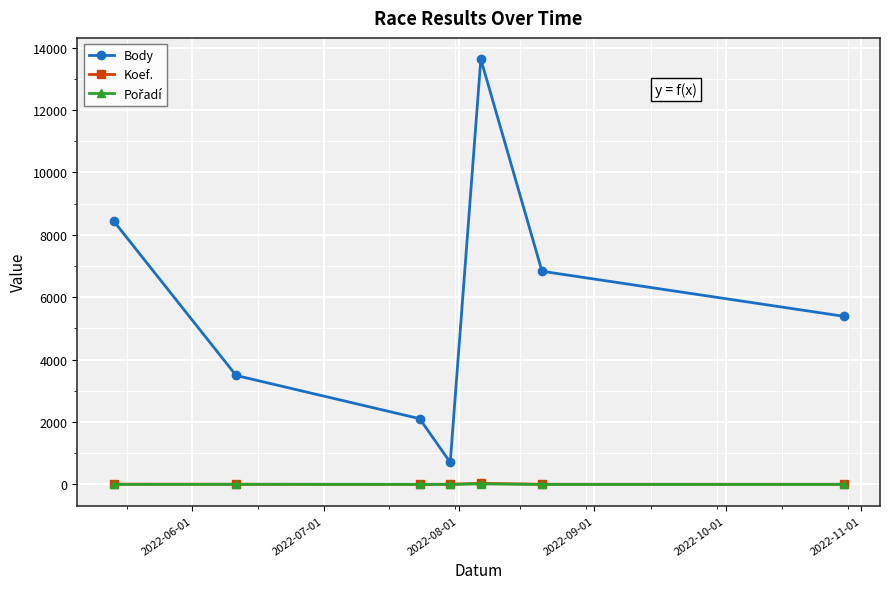

What is the highest value of the Body series?

13628